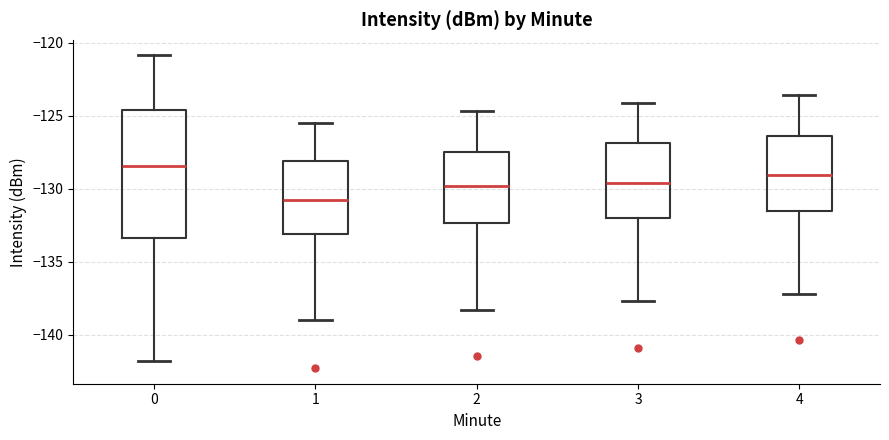

Where does the median line of the box at x = 0 sit on the y-axis? The values are not printed on the chart, so give them approximately, as read against the axis.

-128.5